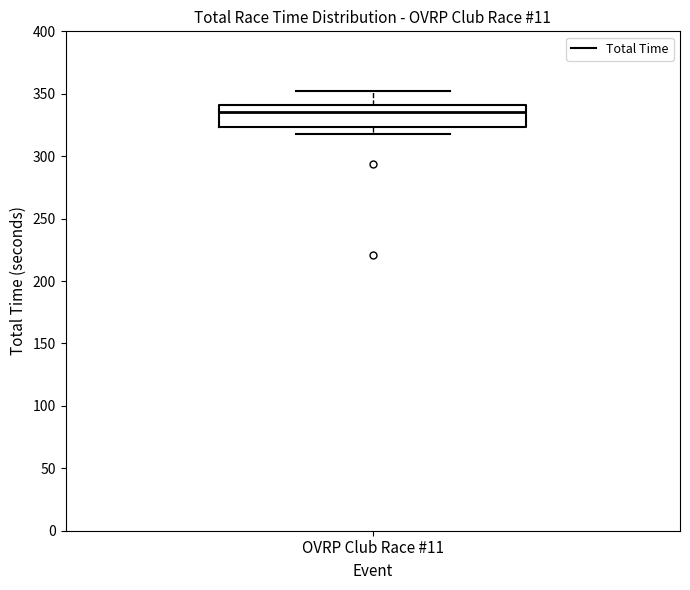

Where does the upper whisker of the box for OVRP Club Race #11 end on the y-axis? The values are not printed on the chart, so give them approximately, as read against the axis.

350